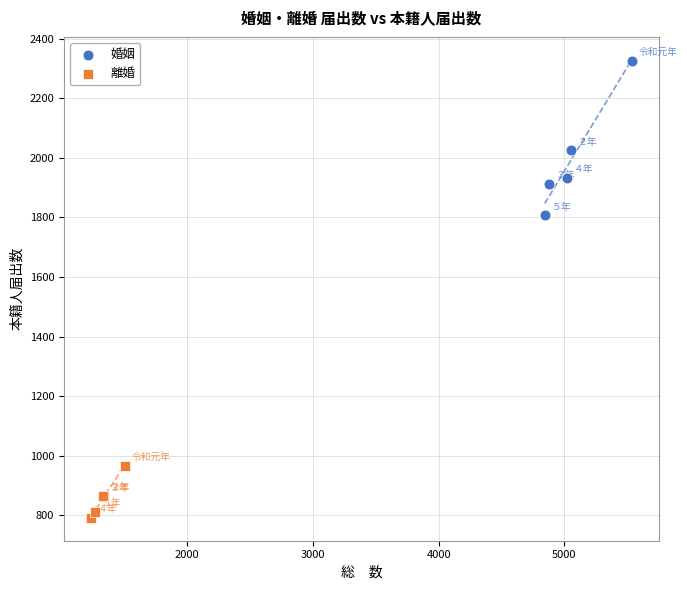

Which series reaches the minimum Y coordinate?

離婚